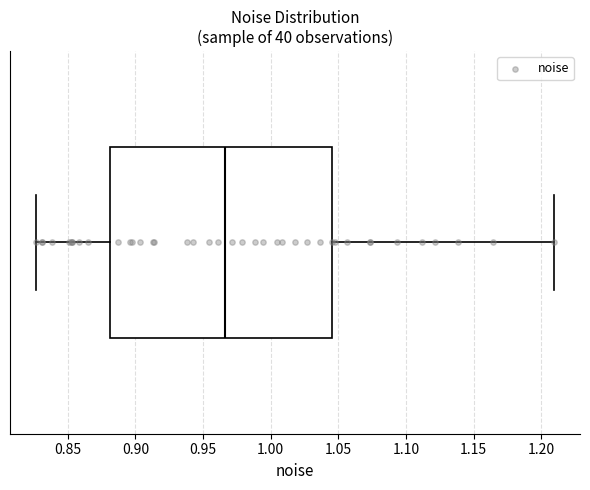

Transcribe this box plot: give where the median line is, the range the box spans, and where the two whiskers end, as read against the x-axis. The values are not printed on the chart, so give them approximately, as read against the axis.

median 0.965, box 0.880 to 1.045, whiskers 0.825 to 1.210